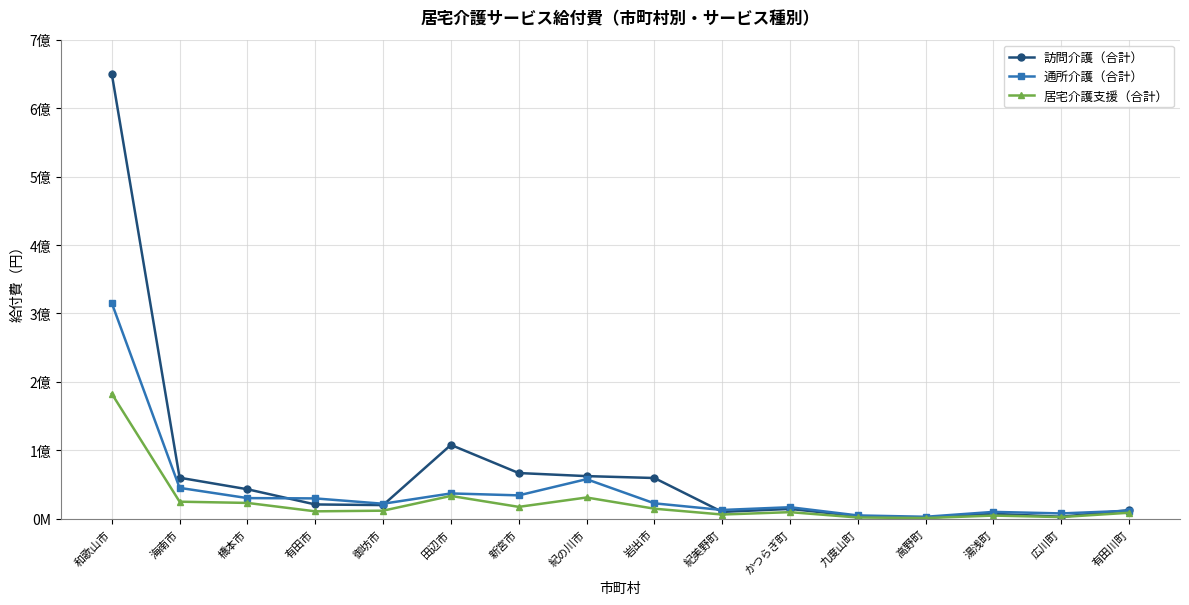

Which category has the highest value across all series?

和歌山市